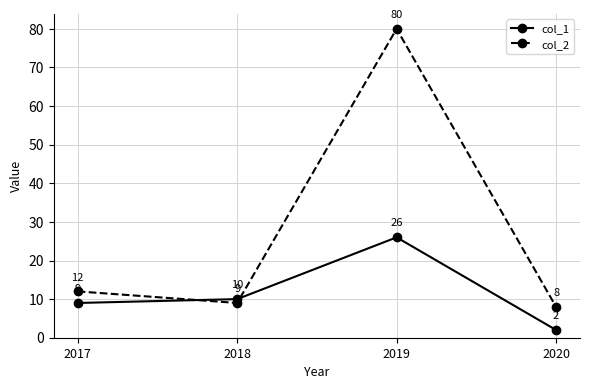

Count the number of categories in the chart.

4